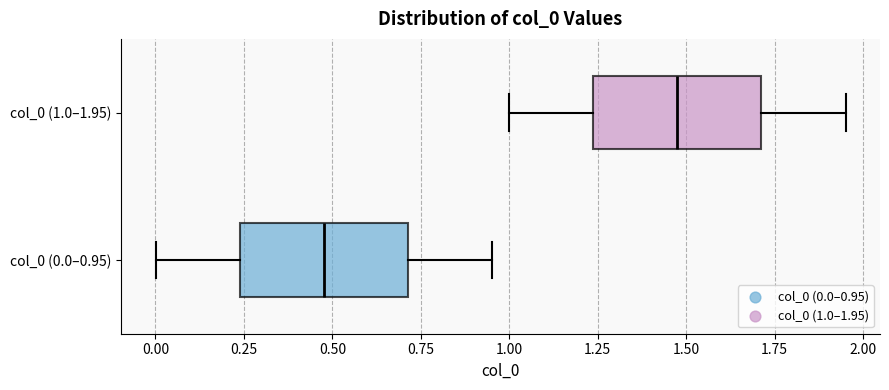

Reading bottom to top, read every box against the x-axis: the position of its median line, the range the box covers, and the ends of its whiskers. The values are not printed on the chart, so give them approximately, as read against the axis.

col_0 (0.0–0.95): median 0.50, box 0.25 to 0.70, whiskers 0.00 to 0.95
col_0 (1.0–1.95): median 1.50, box 1.25 to 1.70, whiskers 1.00 to 1.95